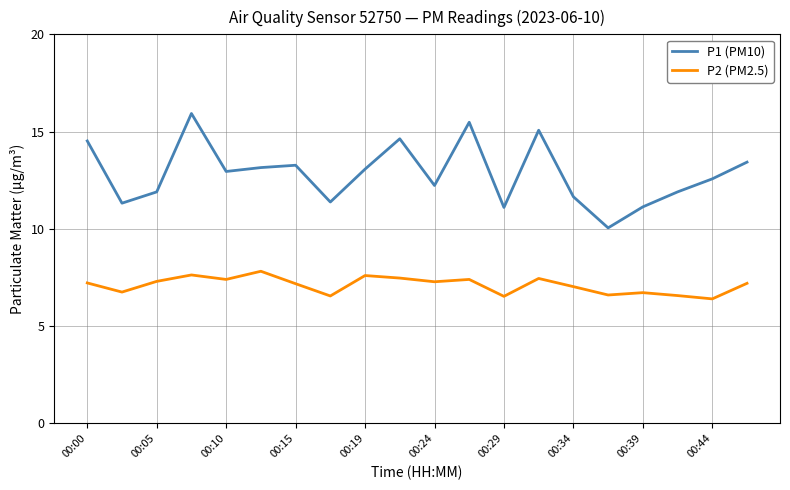

True or false: P1 (PM10) has more than 2 points higher than both neighbors.

True